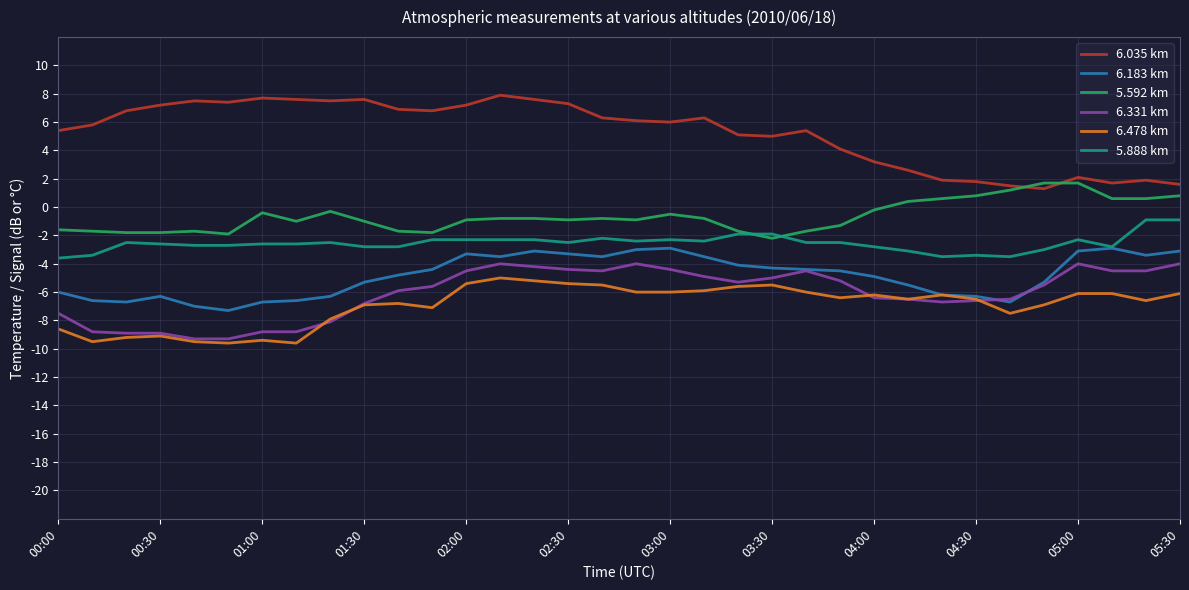

Which series has the largest total across all categories?

6.035 km